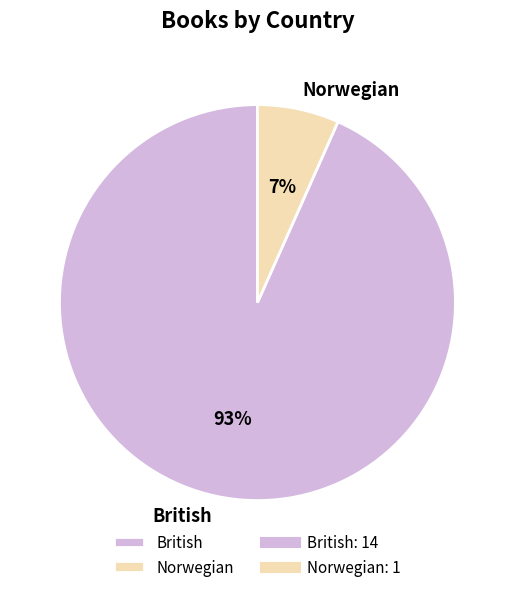

How many slices are in this pie chart?

2